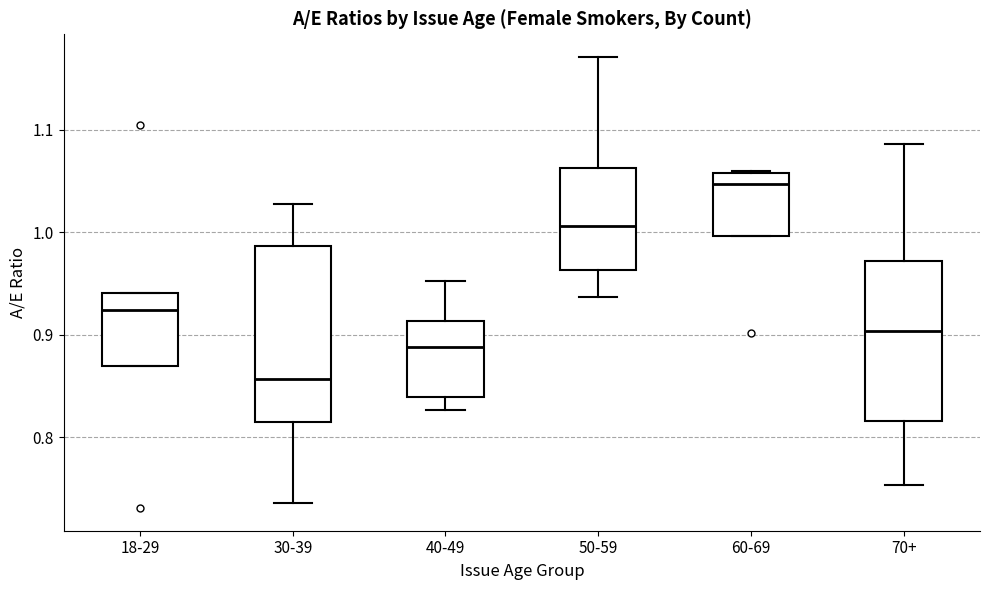

Where is the upper edge of the box for 18-29 on the y-axis? The values are not printed on the chart, so give them approximately, as read against the axis.

0.94